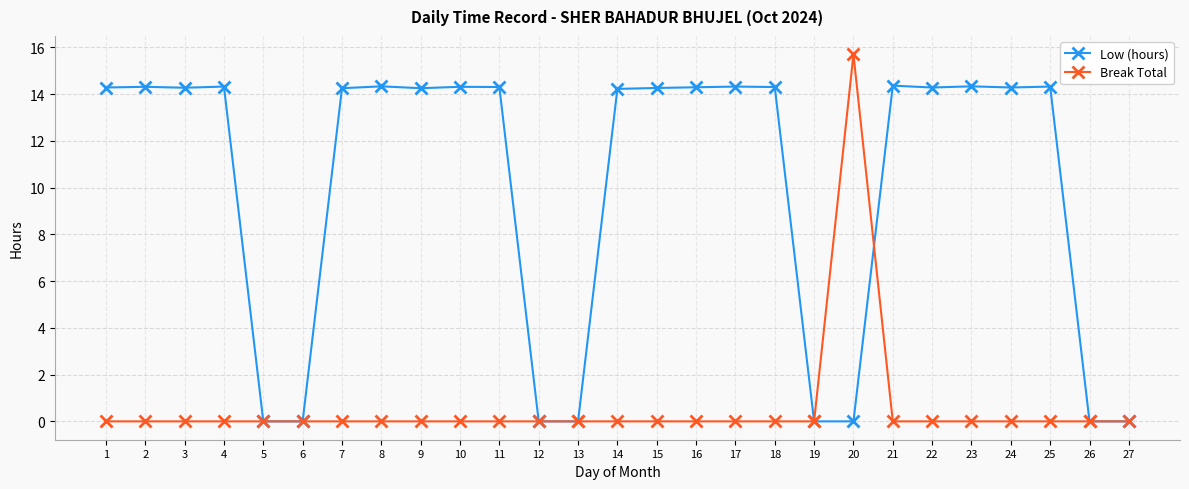

What is the difference between the highest and lowest values at 20?

15.7